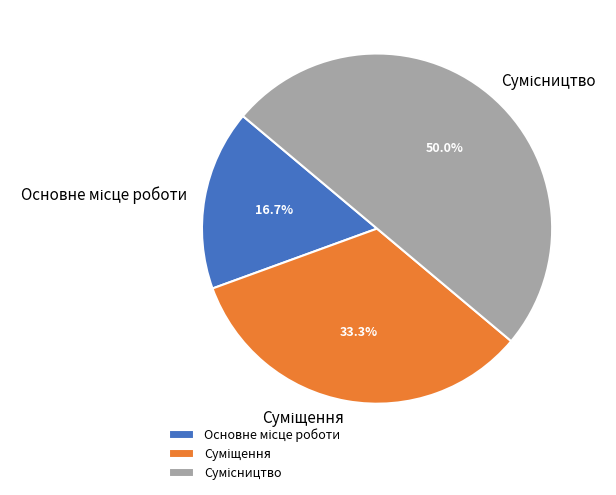

Count the number of slices in the pie.

3